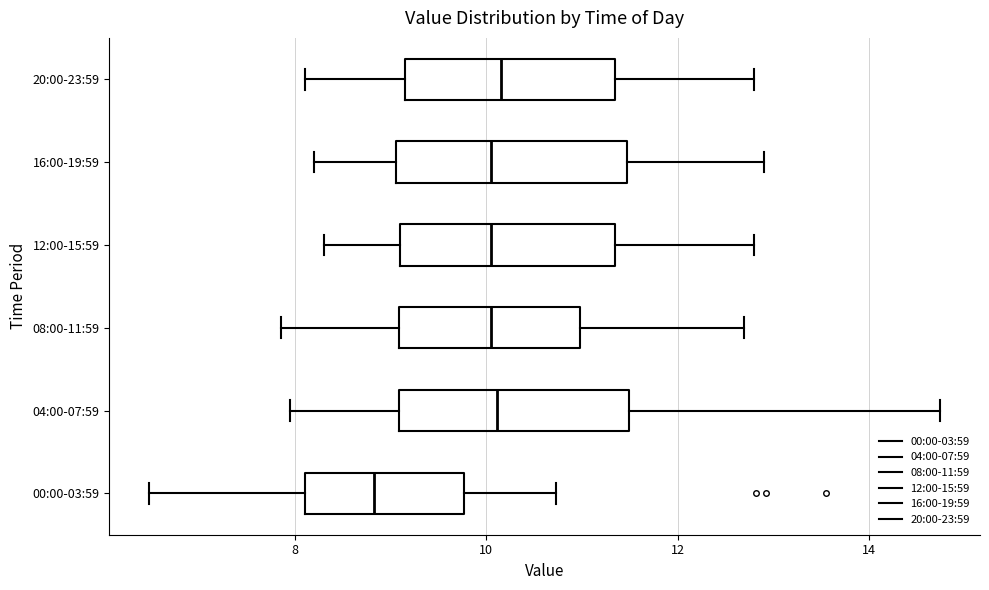

Reading bottom to top, transcribe this box plot: for each box, give where its median line is, the range the box spans, and where its two whiskers end, as read against the x-axis. The values are not printed on the chart, so give them approximately, as read against the axis.

00:00-03:59: median 8.8, box 8.2 to 9.8, whiskers 6.4 to 10.8
04:00-07:59: median 10.2, box 9.0 to 11.4, whiskers 8.0 to 14.8
08:00-11:59: median 10.0, box 9.0 to 11.0, whiskers 7.8 to 12.8
12:00-15:59: median 10.0, box 9.2 to 11.4, whiskers 8.4 to 12.8
16:00-19:59: median 10.0, box 9.0 to 11.4, whiskers 8.2 to 13.0
20:00-23:59: median 10.2, box 9.2 to 11.4, whiskers 8.2 to 12.8